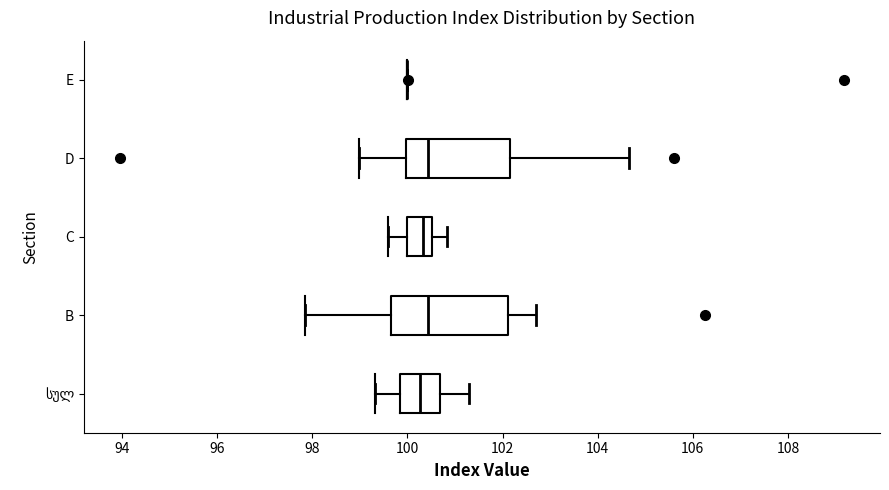

Comparing the boxes themselves (not the whiskers), which one is the widest?

B